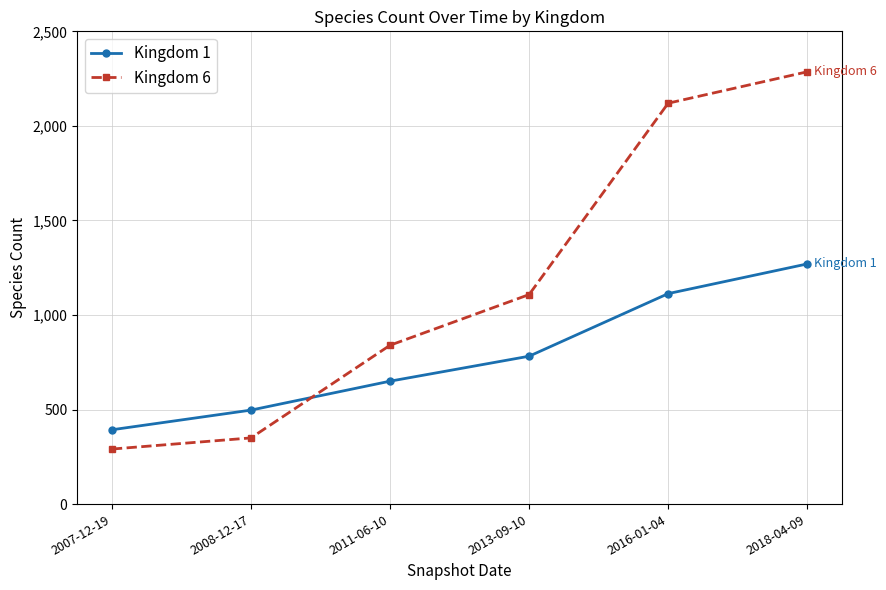

Reading left to right, extract all data points from this chart.

Kingdom 1: 393	497	650	782	1113	1270
Kingdom 6: 291	350	840	1108	2120	2286